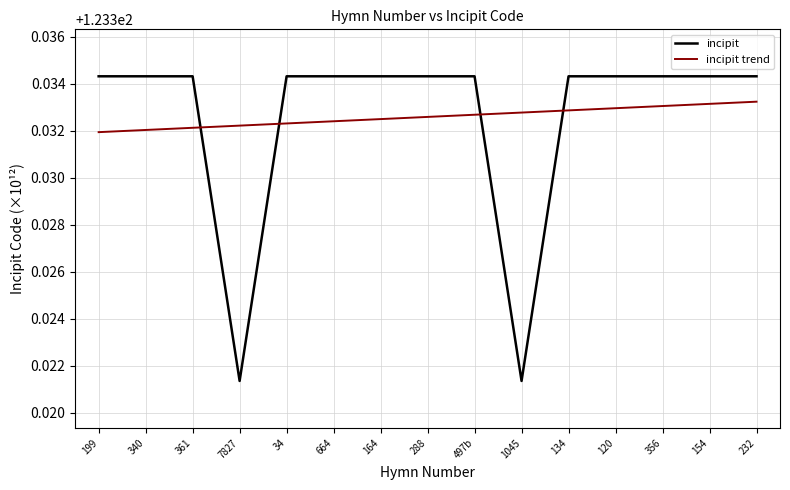

At 199, list the series in order from smallest to largest.

incipit trend, incipit